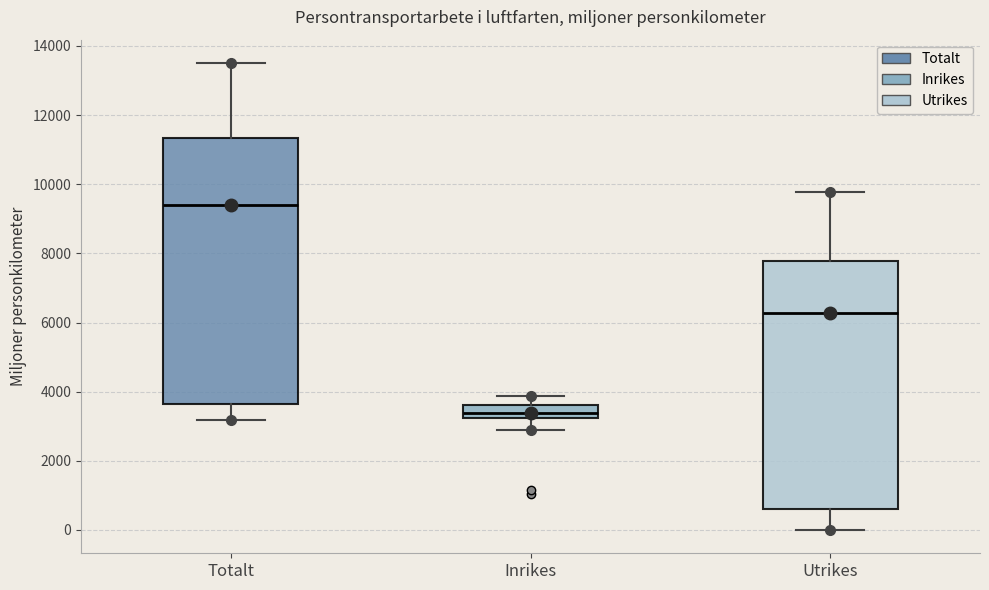

Where is the upper edge of the box for Inrikes on the y-axis? The values are not printed on the chart, so give them approximately, as read against the axis.

3600